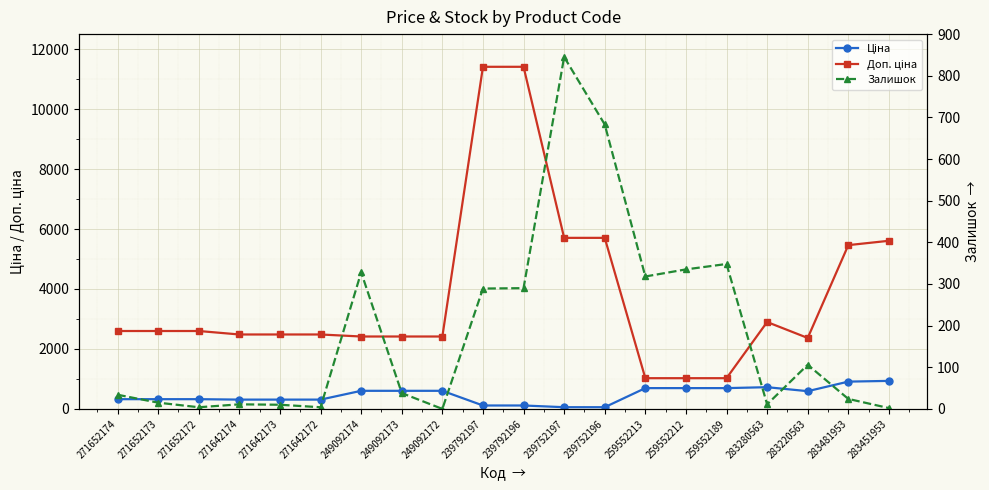

Which series changed the most between 271652172 and 271642172?

Доп. ціна